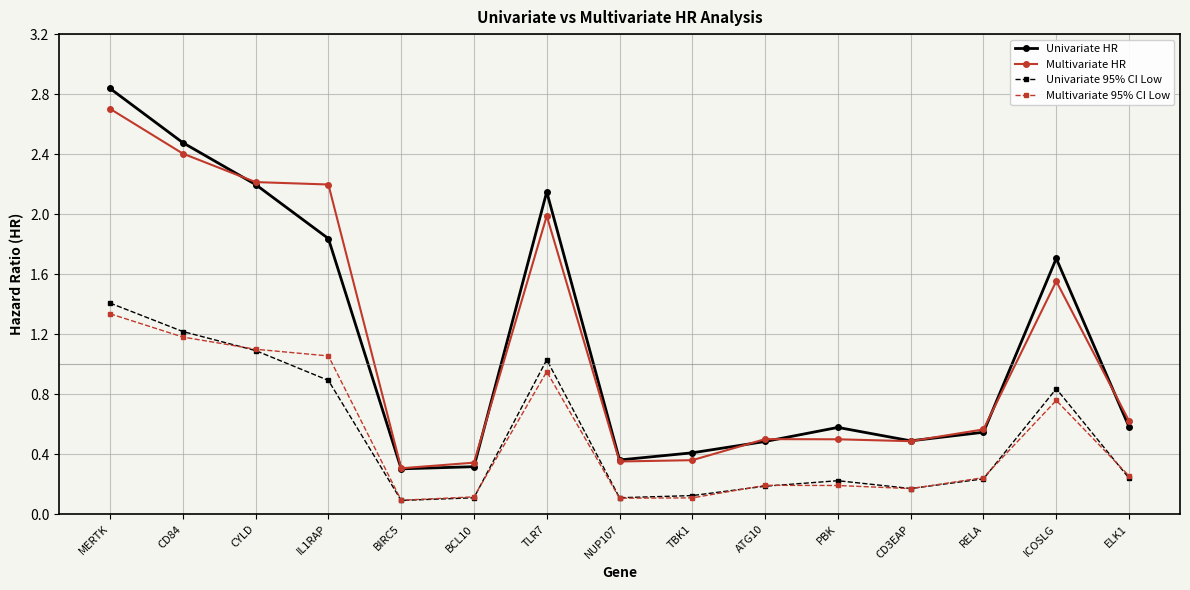

What position from the left is TBK1?

9